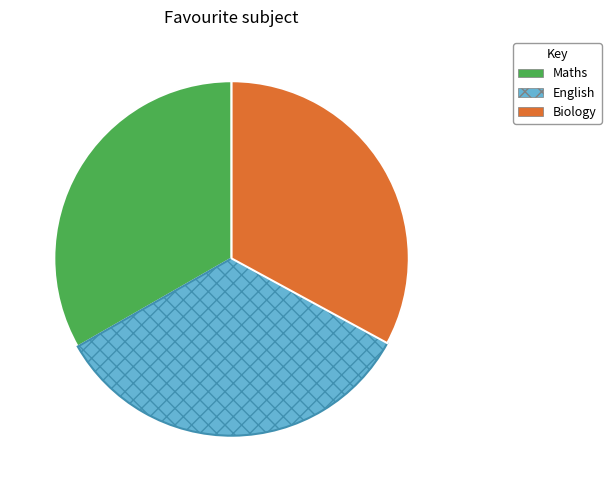

Is there any slice that represents more than half of the pie?

No